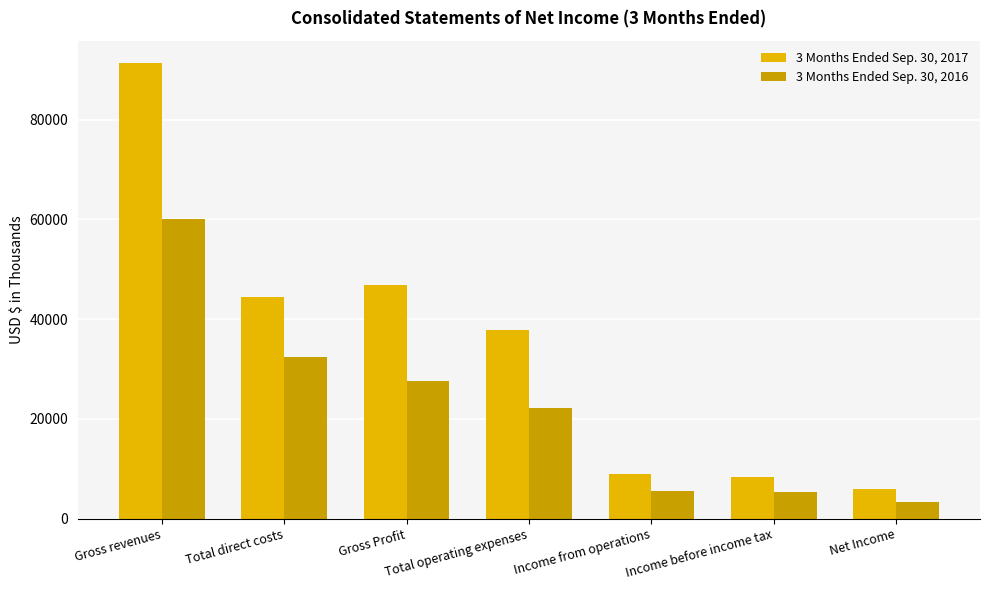

What is the difference between the second highest and second lowest values in the 3 Months Ended Sep. 30, 2017 series?

38311